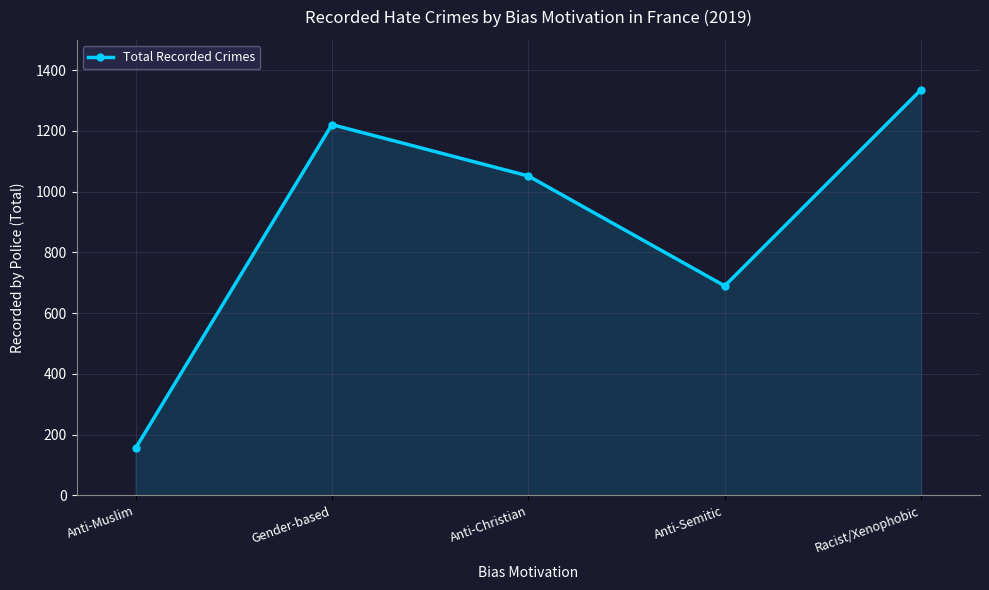

Reading right to left, extract all data points from this chart.

Racist/Xenophobic=1336	Anti-Semitic=690	Anti-Christian=1052	Gender-based=1221	Anti-Muslim=155